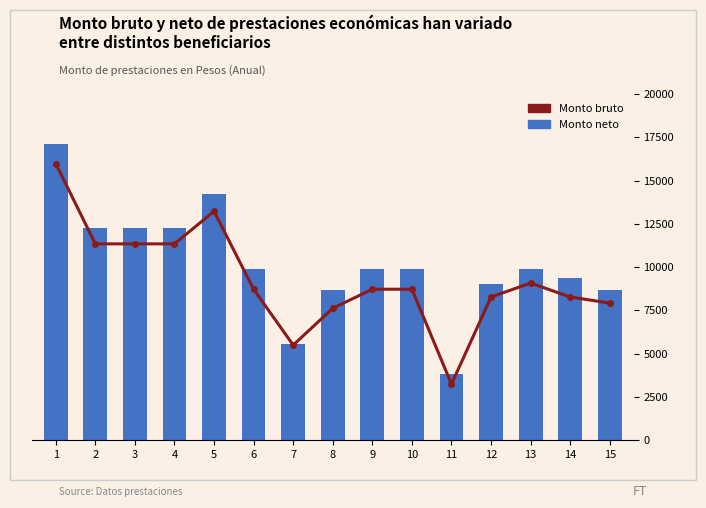

What is the sum of all Monto bruto values?

139334.9